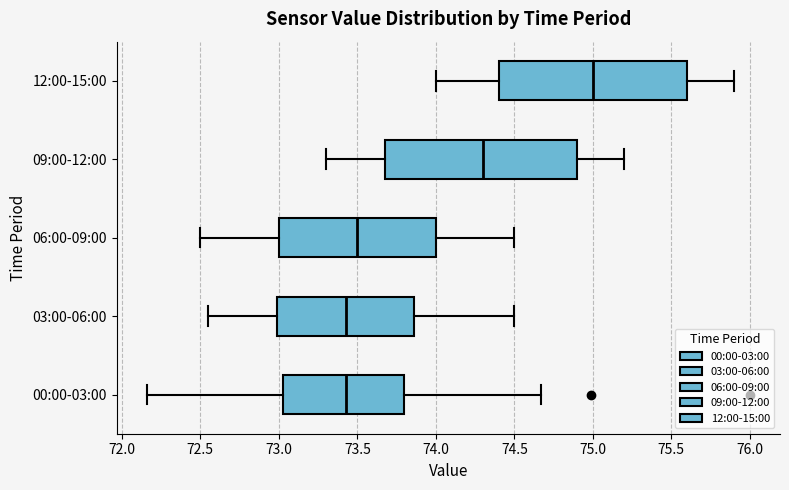

Reading bottom to top, read every box against the x-axis: the position of its median line, the range the box covers, and the ends of its whiskers. The values are not printed on the chart, so give them approximately, as read against the axis.

00:00-03:00: median 73.45, box 73.05 to 73.80, whiskers 72.15 to 74.65
03:00-06:00: median 73.45, box 73.00 to 73.85, whiskers 72.55 to 74.50
06:00-09:00: median 73.50, box 73.00 to 74.00, whiskers 72.50 to 74.50
09:00-12:00: median 74.30, box 73.70 to 74.90, whiskers 73.30 to 75.20
12:00-15:00: median 75.00, box 74.40 to 75.60, whiskers 74.00 to 75.90